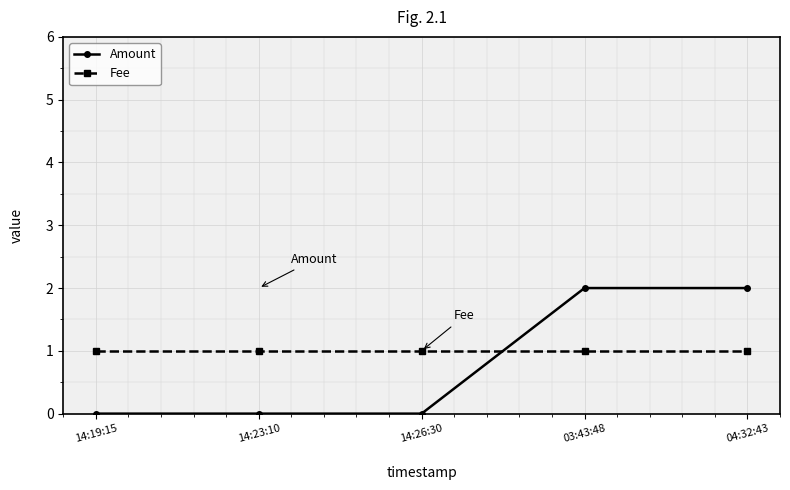

What is the difference between the maximum and minimum values in the Amount series?

2